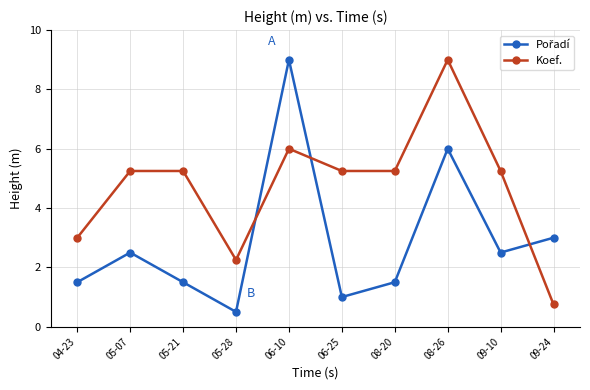

Which label corresponds to the smallest value in the chart?

05-28